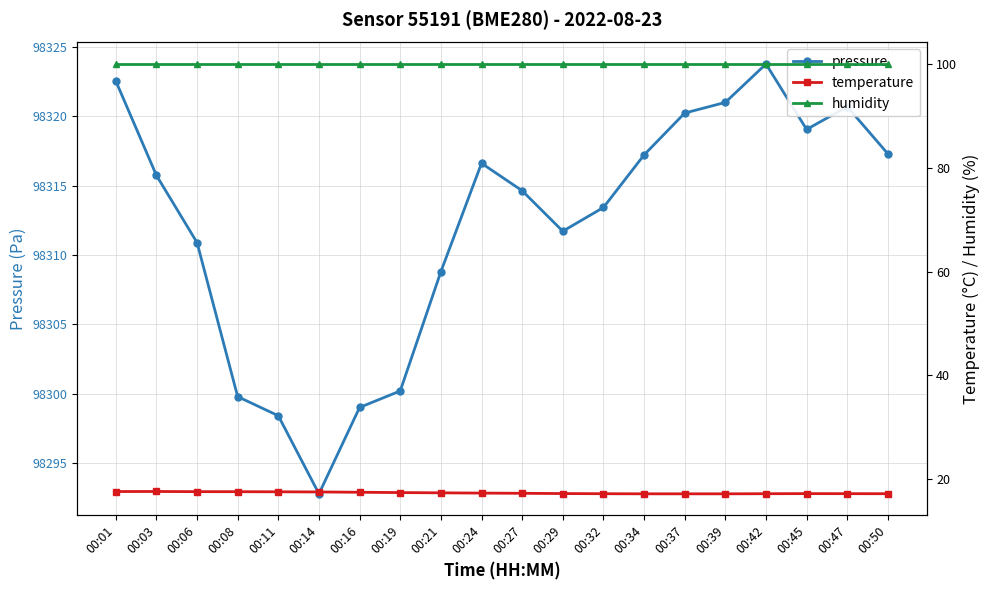

What is the value of the temperature point at the 11th from the left?

17.3